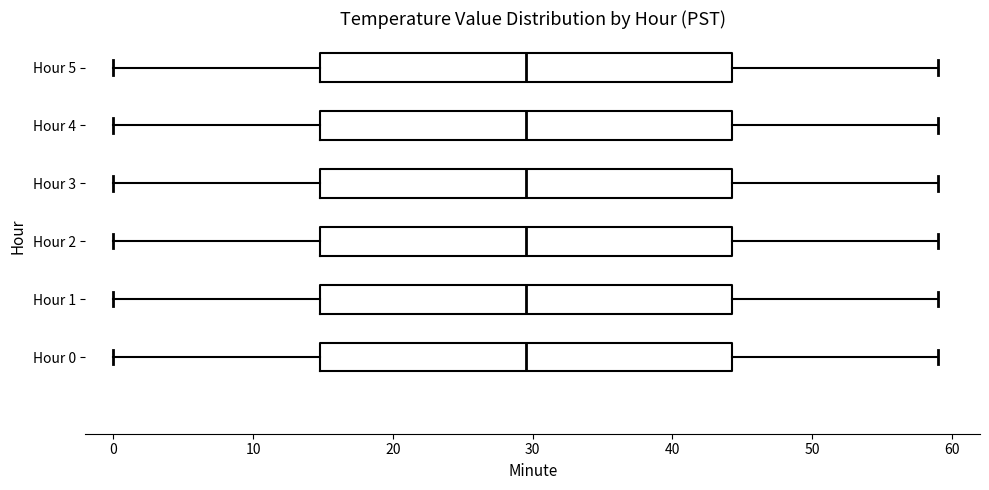

Where does the left whisker of the box for Hour 4 end on the x-axis? The values are not printed on the chart, so give them approximately, as read against the axis.

0